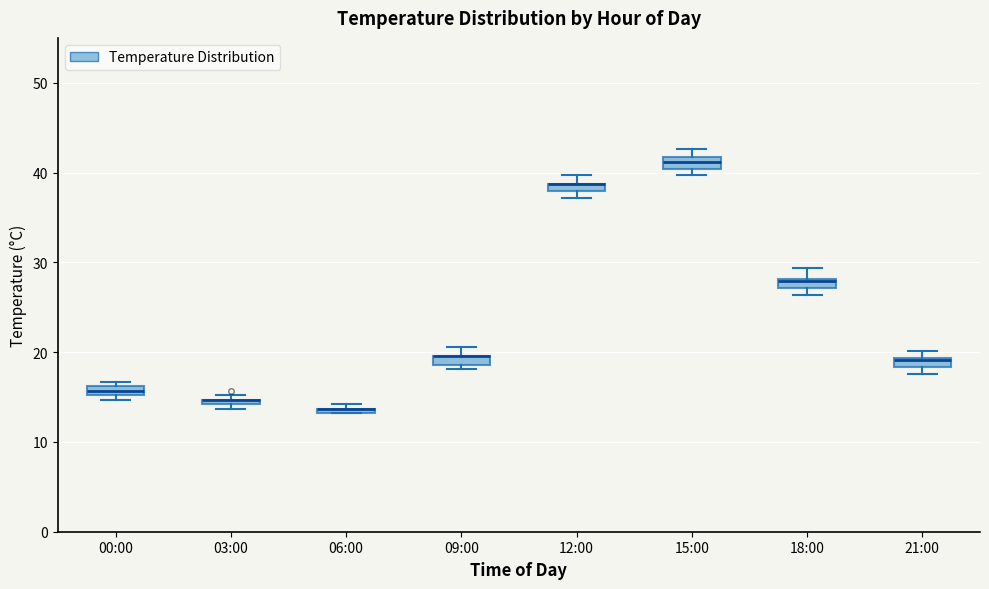

Where is the lower edge of the box for 00:00 on the y-axis? The values are not printed on the chart, so give them approximately, as read against the axis.

15